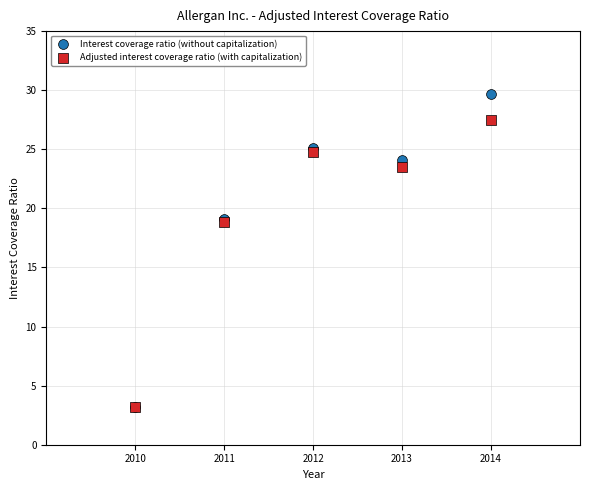

Which series has the largest Y range (max minus min)?

Interest coverage ratio (without capitalization)